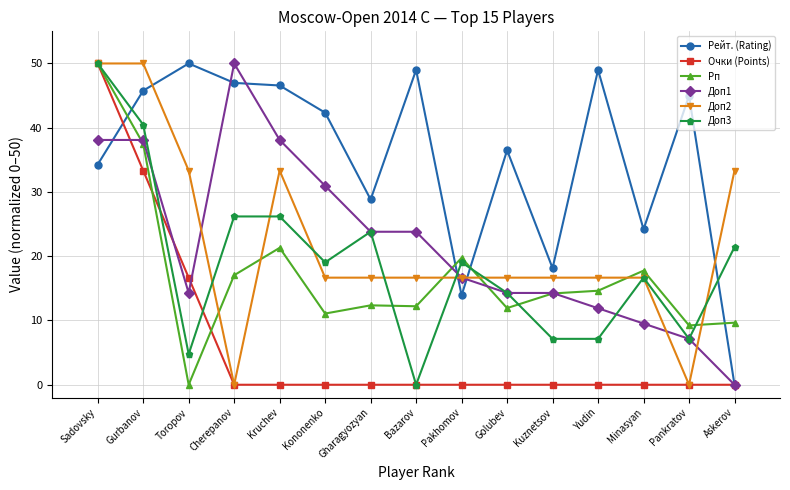

Which series changed the most between Gurbanov and Askerov?

Рейт. (Rating)